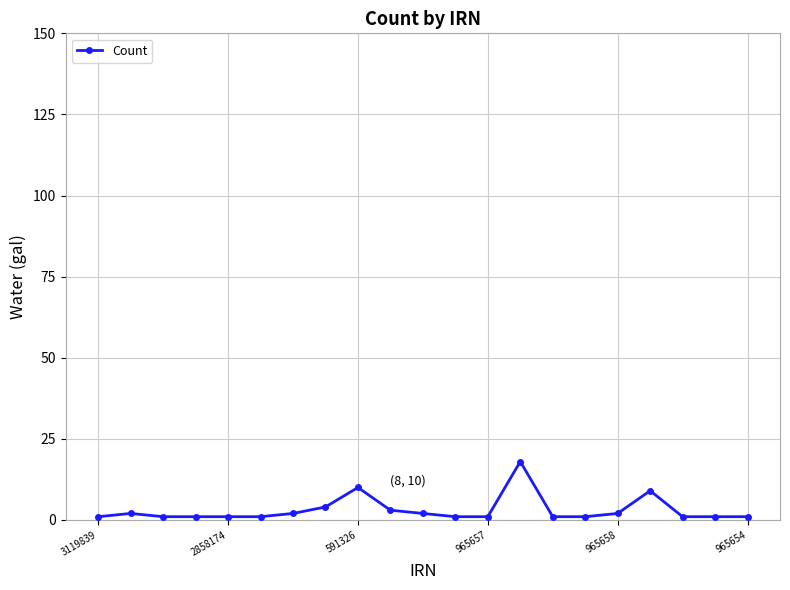

Reading right to left, list all the values displayed in this chart.

1	1	1	9	2	1	1	18	1	1	2	3	10	4	2	1	1	1	1	2	1